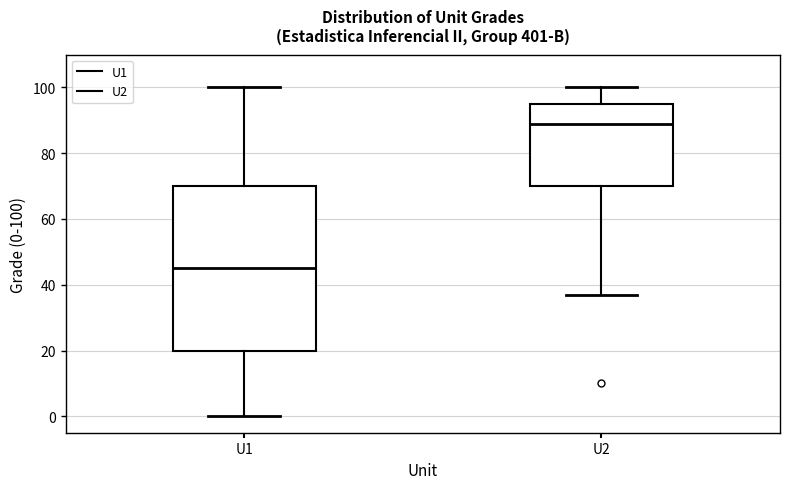

Which box's median line is the lowest?

U1